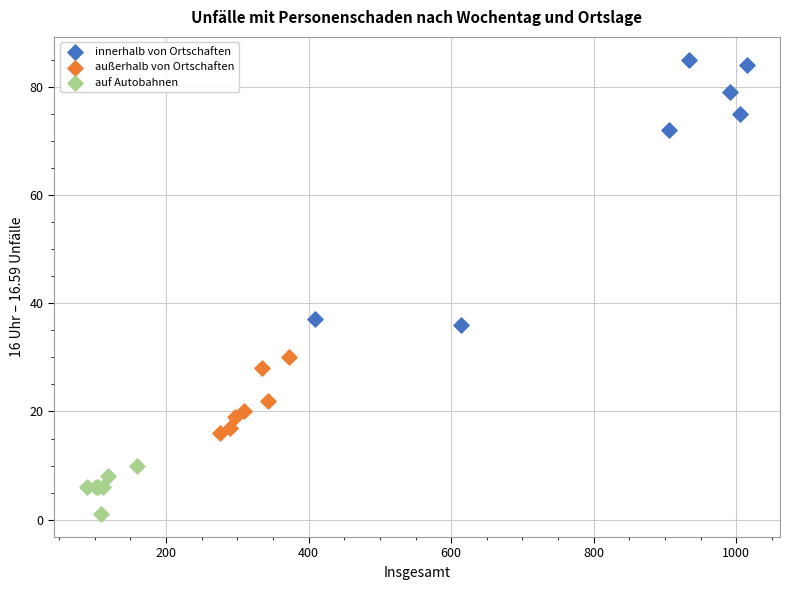

Which series has the widest spread of Y values?

innerhalb von Ortschaften